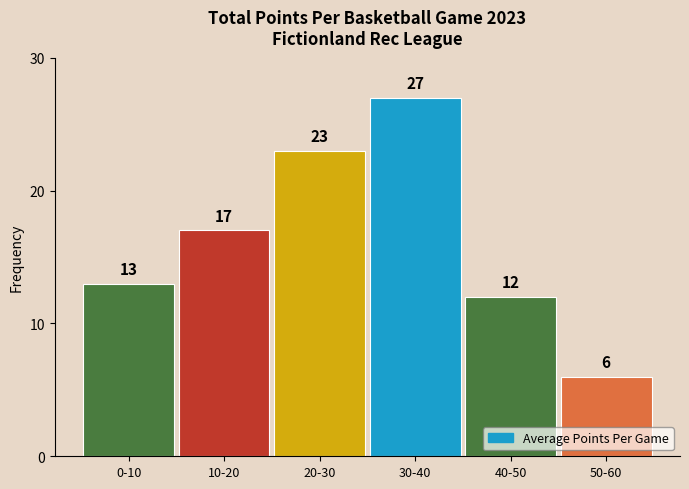

Reading left to right, transcribe all the data shown in this chart.

13	17	23	27	12	6